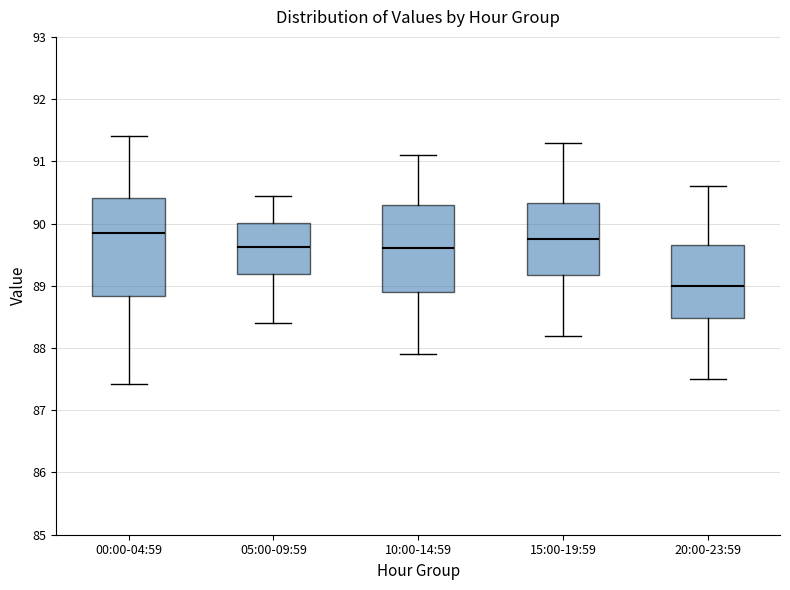

Reading left to right, read every box against the y-axis: the position of its median line, the range the box covers, and the ends of its whiskers. The values are not printed on the chart, so give them approximately, as read against the axis.

00:00-04:59: median 89.9, box 88.8 to 90.4, whiskers 87.4 to 91.4
05:00-09:59: median 89.6, box 89.2 to 90.0, whiskers 88.4 to 90.5
10:00-14:59: median 89.6, box 88.9 to 90.3, whiskers 87.9 to 91.1
15:00-19:59: median 89.8, box 89.2 to 90.3, whiskers 88.2 to 91.3
20:00-23:59: median 89.0, box 88.5 to 89.7, whiskers 87.5 to 90.6